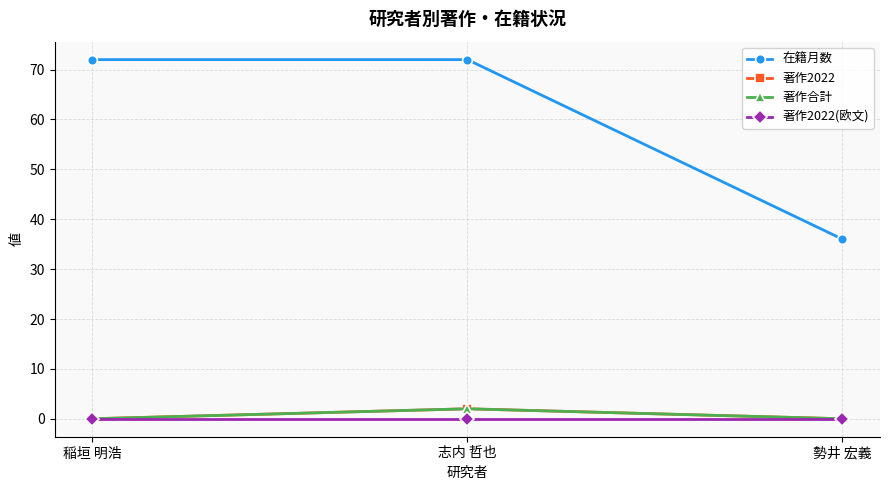

What position from the left is 志内 哲也?

2